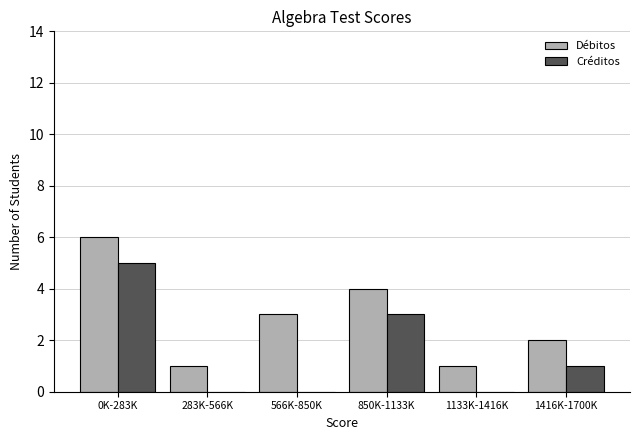

Reading right to left, transcribe all the data shown in this chart.

Débitos: 1416K-1700K=2	1133K-1416K=1	850K-1133K=4	566K-850K=3	283K-566K=1	0K-283K=6
Créditos: 1416K-1700K=1	1133K-1416K=0	850K-1133K=3	566K-850K=0	283K-566K=0	0K-283K=5